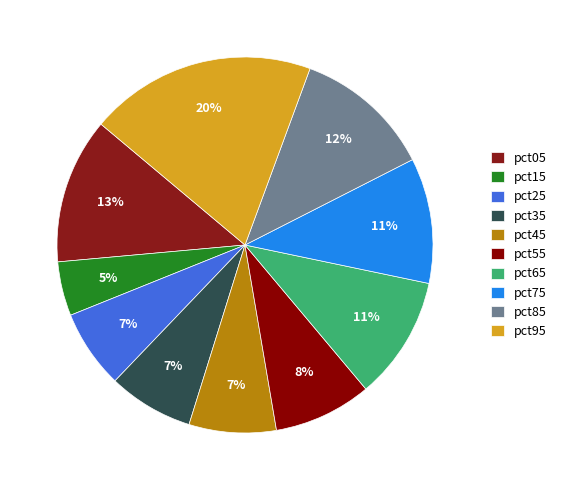

Is there any slice that represents more than half of the pie?

No